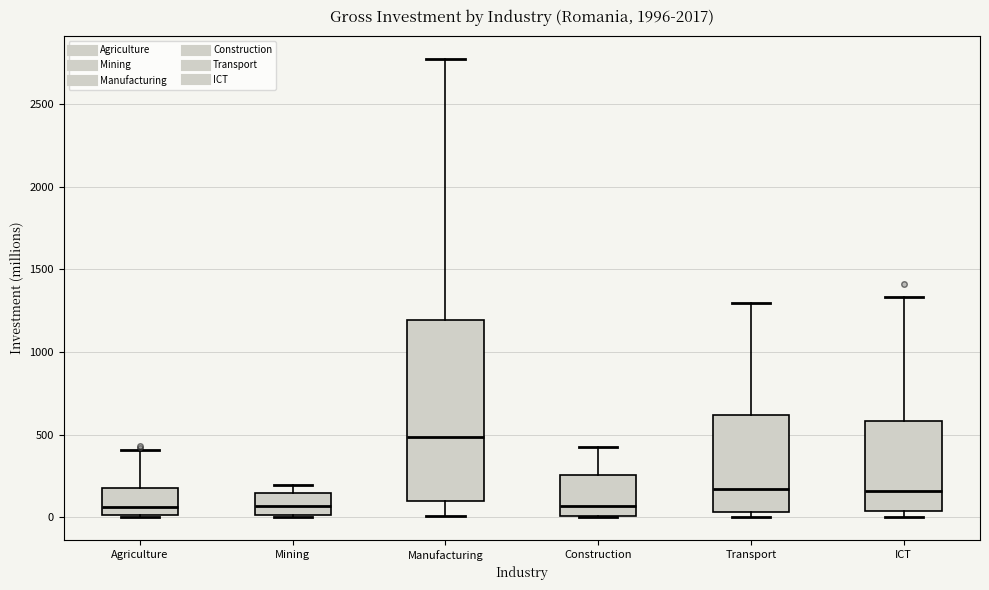

Reading left to right, transcribe this box plot: for each box, give where its median line is, the range the box spans, and where its two whiskers end, as read against the y-axis. The values are not printed on the chart, so give them approximately, as read against the axis.

Agriculture: median 50, box 0 to 150, whiskers 0 to 400
Mining: median 50, box 0 to 150, whiskers 0 to 200
Manufacturing: median 500, box 100 to 1200, whiskers 0 to 2750
Construction: median 50, box 0 to 250, whiskers 0 to 450
Transport: median 150, box 50 to 600, whiskers 0 to 1300
ICT: median 150, box 50 to 600, whiskers 0 to 1350